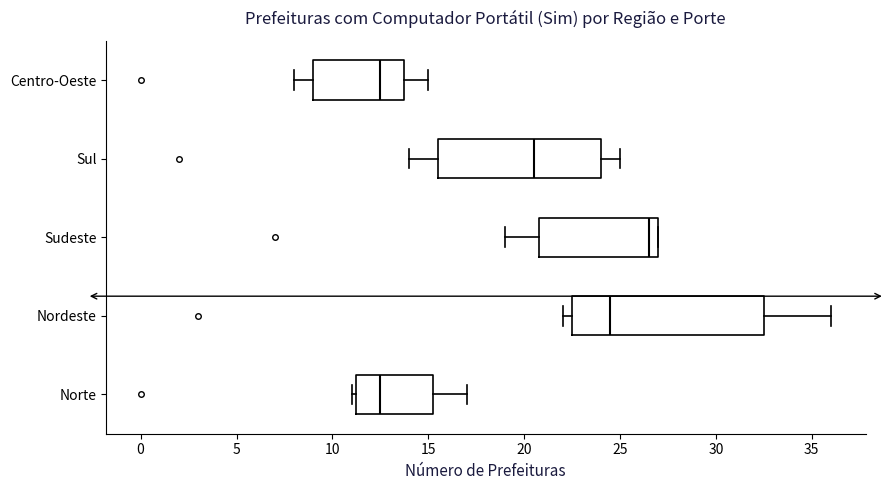

Which box is the widest, from its left edge to its right edge?

Nordeste